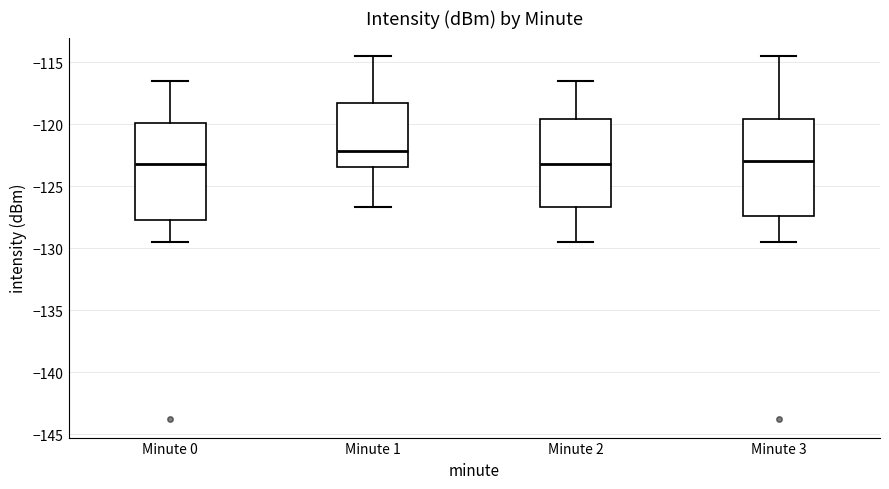

Reading left to right, transcribe this box plot: for each box, give where its median line is, the range the box spans, and where its two whiskers end, as read against the y-axis. The values are not printed on the chart, so give them approximately, as read against the axis.

Minute 0: median -123.0, box -127.5 to -120.0, whiskers -129.5 to -116.5
Minute 1: median -122.0, box -123.5 to -118.5, whiskers -126.5 to -114.5
Minute 2: median -123.0, box -126.5 to -119.5, whiskers -129.5 to -116.5
Minute 3: median -123.0, box -127.5 to -119.5, whiskers -129.5 to -114.5